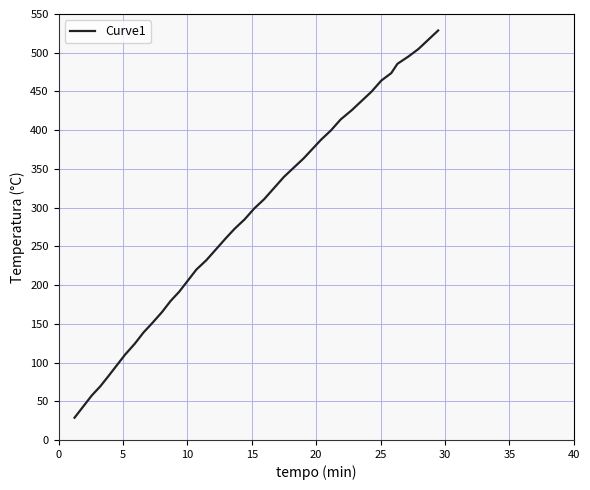

What is the difference between the maximum and minimum values?

500.0